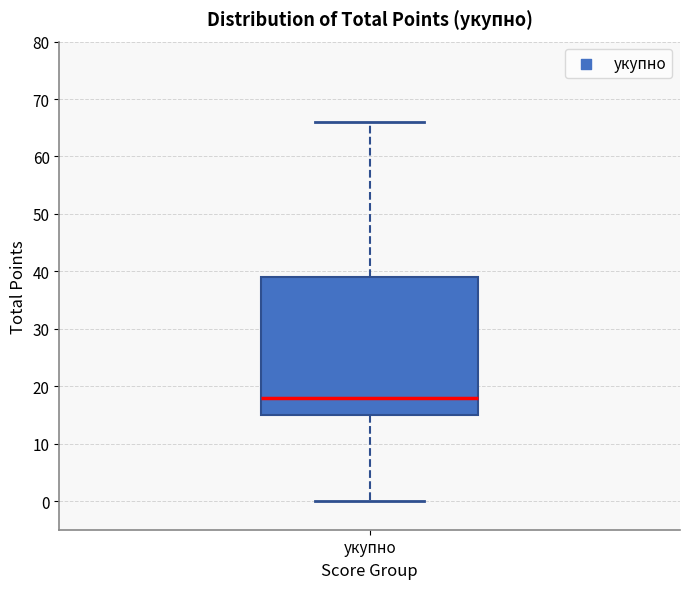

Where does the lower whisker of the box for укупно end on the y-axis? The values are not printed on the chart, so give them approximately, as read against the axis.

0